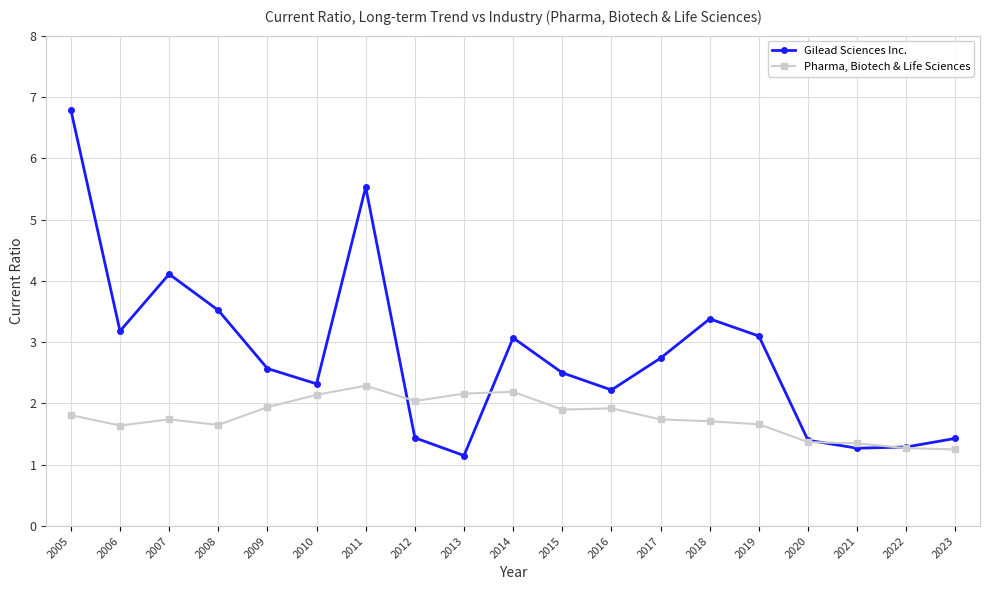

What is the highest value of the Gilead Sciences Inc. series?

6.8